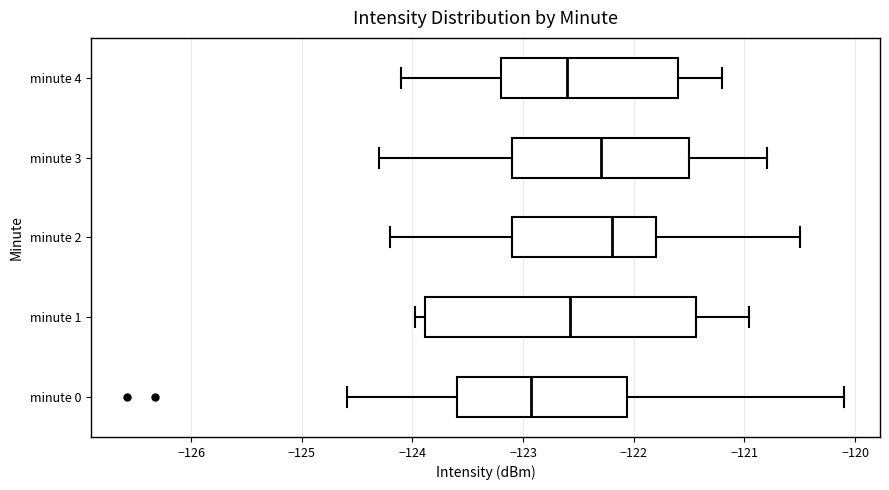

Reading bottom to top, read every box against the x-axis: the position of its median line, the range the box covers, and the ends of its whiskers. The values are not printed on the chart, so give them approximately, as read against the axis.

minute 0: median -122.9, box -123.6 to -122.1, whiskers -124.6 to -120.1
minute 1: median -122.6, box -123.9 to -121.4, whiskers -124.0 to -121.0
minute 2: median -122.2, box -123.1 to -121.8, whiskers -124.2 to -120.5
minute 3: median -122.3, box -123.1 to -121.5, whiskers -124.3 to -120.8
minute 4: median -122.6, box -123.2 to -121.6, whiskers -124.1 to -121.2